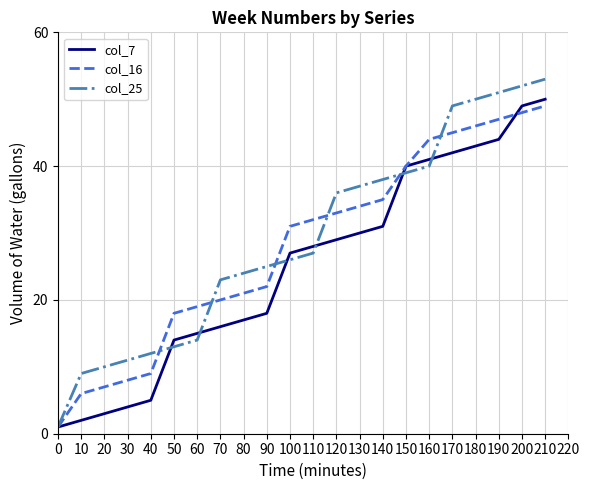

Reading left to right, extract all data points from this chart.

col_7: 1	2	3	4	5	14	15	16	17	18	27	28	29	30	31	40	41	42	43	44	49	50
col_16: 1	6	7	8	9	18	19	20	21	22	31	32	33	34	35	40	44	45	46	47	48	49
col_25: 1	9	10	11	12	13	14	23	24	25	26	27	36	37	38	39	40	49	50	51	52	53